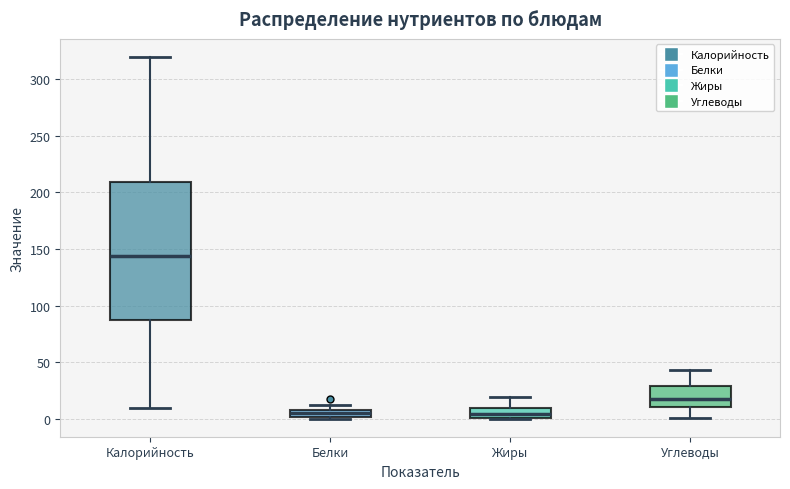

Which box is the tallest, from its lower edge to its upper edge?

Калорийность